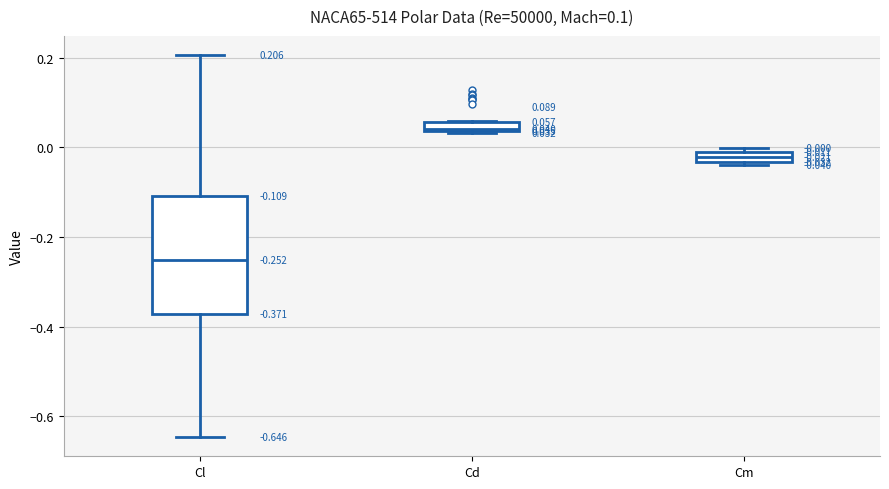

Which box is the tallest, from its lower edge to its upper edge?

Cl